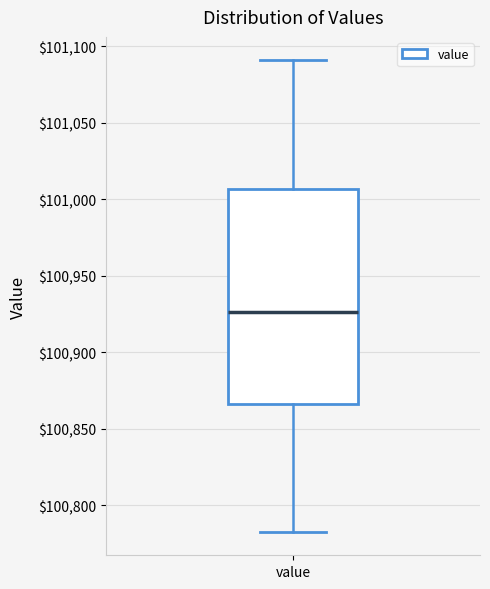

Read this box plot against the y-axis: the position of the median line, the range covered by the box, and the ends of both whiskers. The values are not printed on the chart, so give them approximately, as read against the axis.

median 100925, box 100865 to 101005, whiskers 100785 to 101090